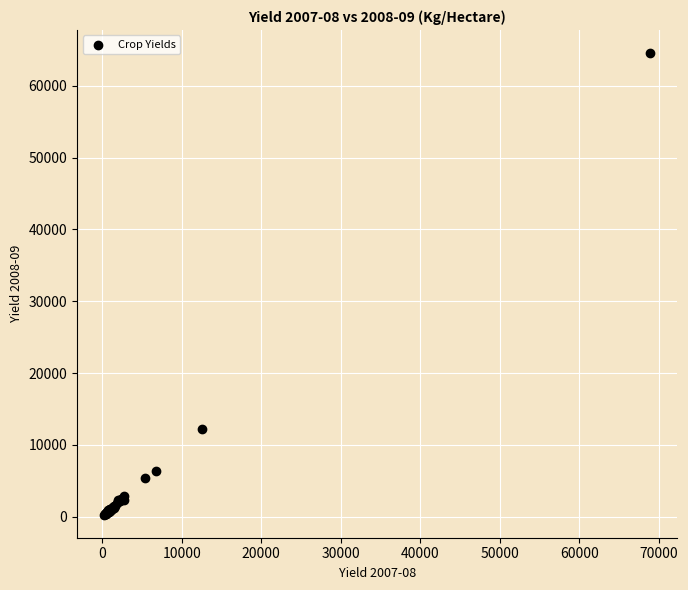

What Y value in the scatter plot is closest to 32425?

12263.7